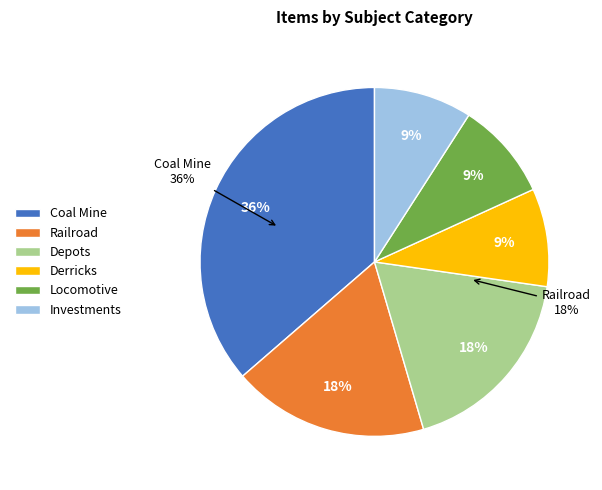

Between Railroad and Depots, which is larger?

Railroad